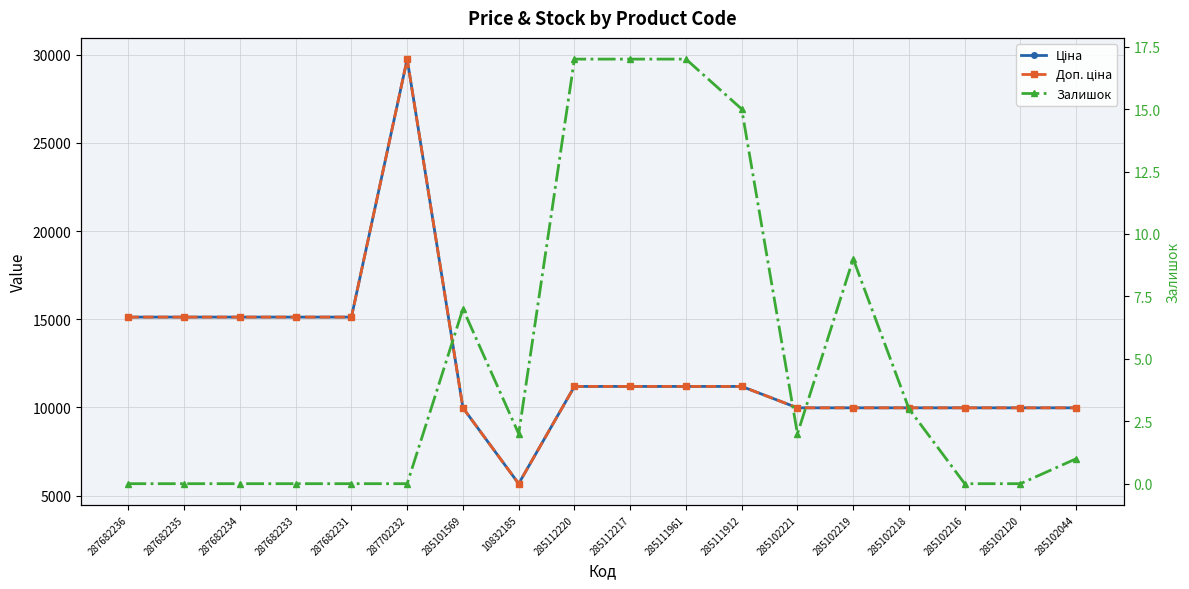

The Залишок series shows 9.0 at 285102219. True or false?

True